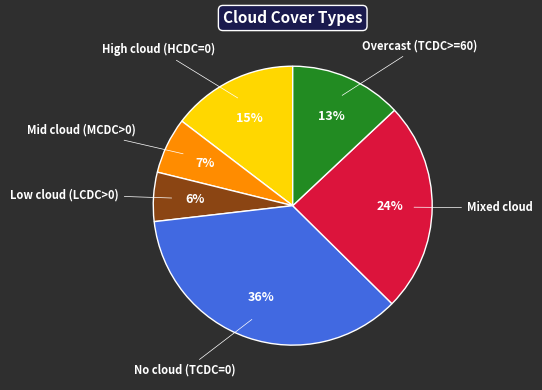

Does any single category account for the majority?

No